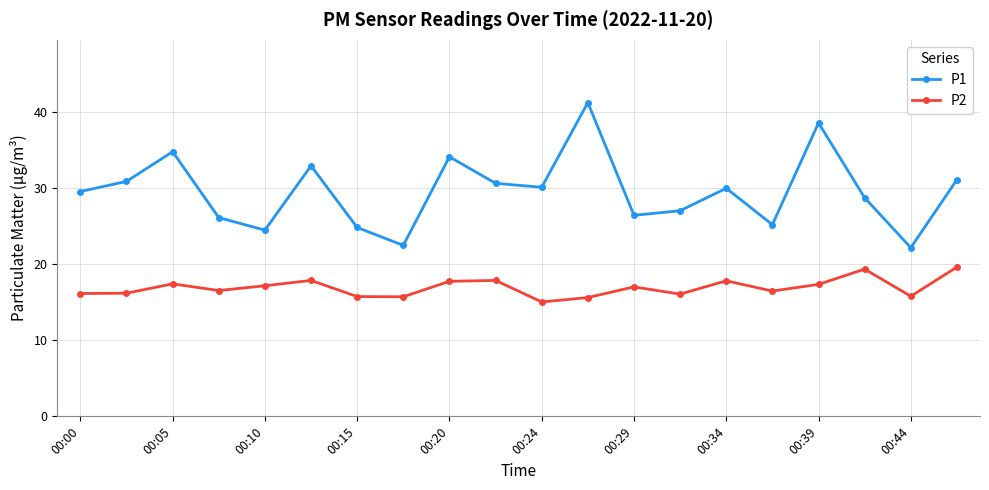

Rank the series by their average value, from lowest to highest.

P2, P1